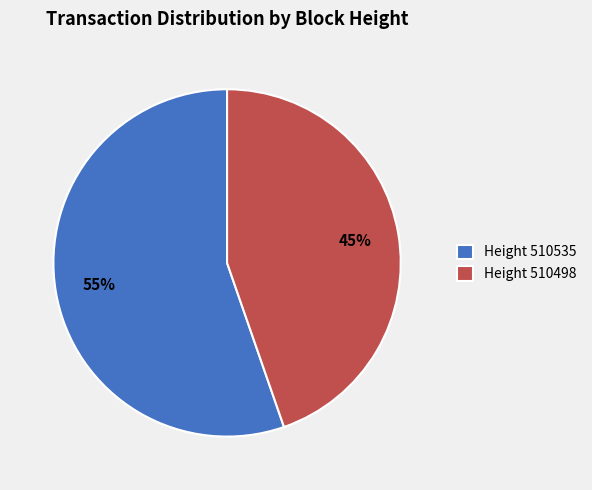

Is the sum of Height 510498 and Height 510535 greater than half?

Yes